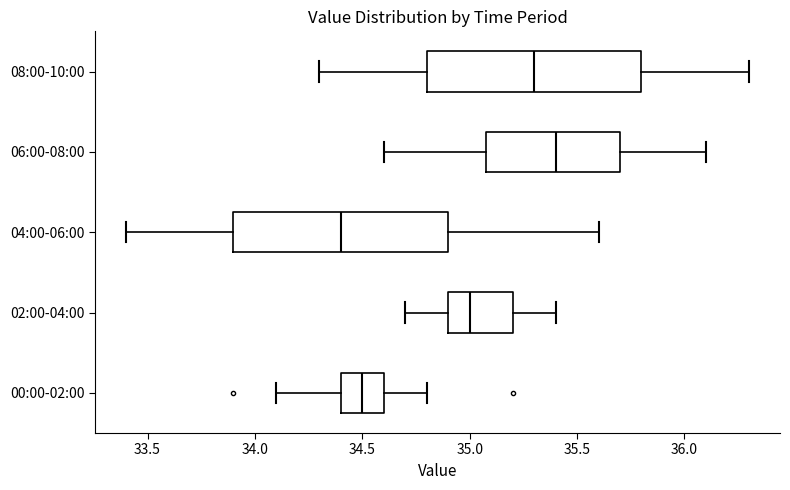

Reading bottom to top, read every box against the x-axis: the position of its median line, the range the box covers, and the ends of its whiskers. The values are not printed on the chart, so give them approximately, as read against the axis.

00:00-02:00: median 34.5, box 34.4 to 34.6, whiskers 34.1 to 34.8
02:00-04:00: median 35.0, box 34.9 to 35.2, whiskers 34.7 to 35.4
04:00-06:00: median 34.4, box 33.9 to 34.9, whiskers 33.4 to 35.6
06:00-08:00: median 35.4, box 35.1 to 35.7, whiskers 34.6 to 36.1
08:00-10:00: median 35.3, box 34.8 to 35.8, whiskers 34.3 to 36.3